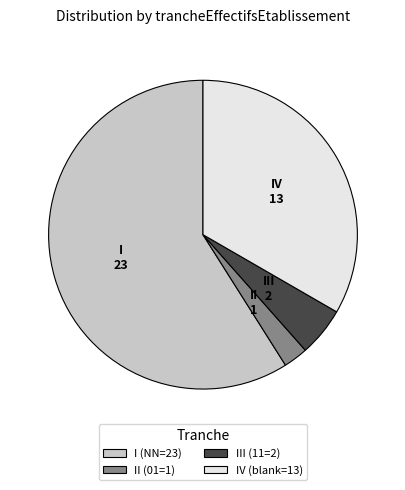

The III 2 slice represents 1% of the pie. True or false?

False